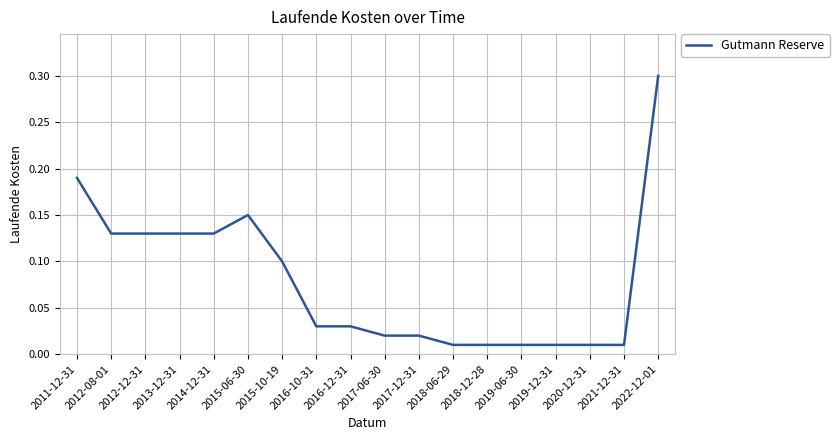

What is the difference between the maximum and minimum values?

0.3